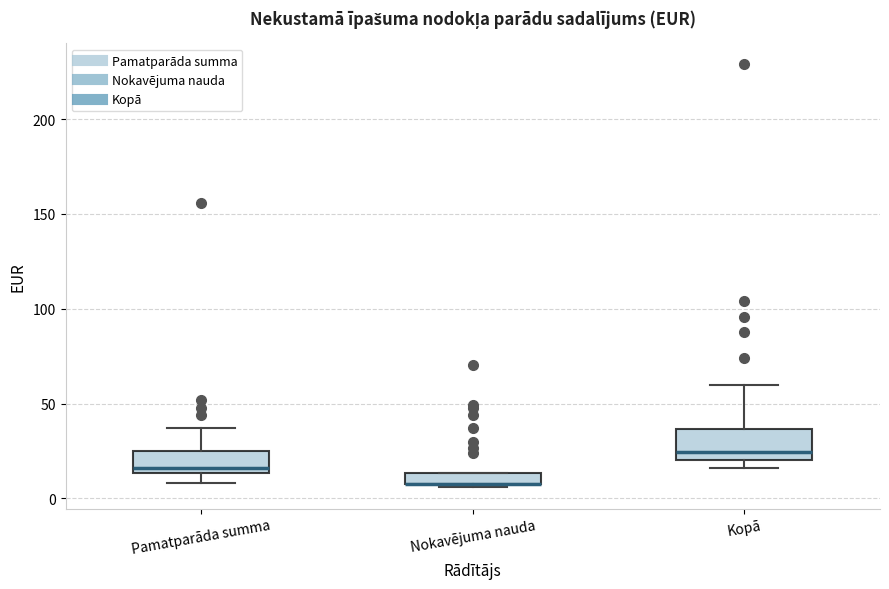

Where is the upper edge of the box for Nokavējuma nauda on the y-axis? The values are not printed on the chart, so give them approximately, as read against the axis.

15